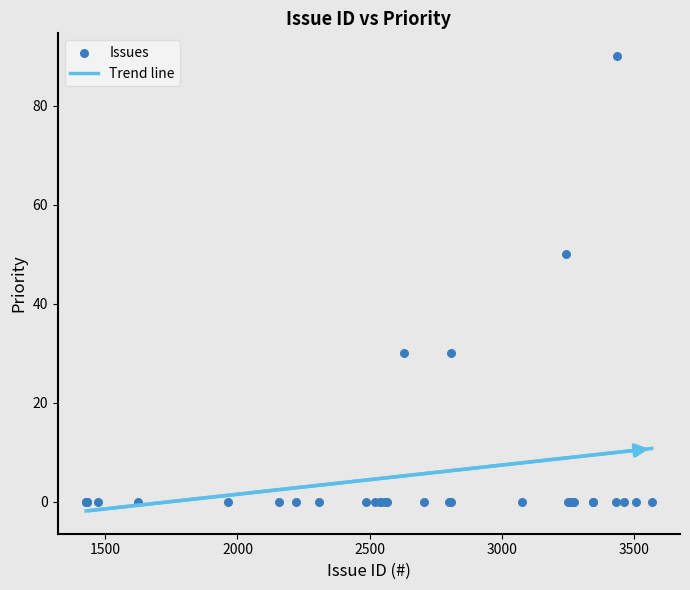

What Y value in the scatter plot is closest to 45?

50